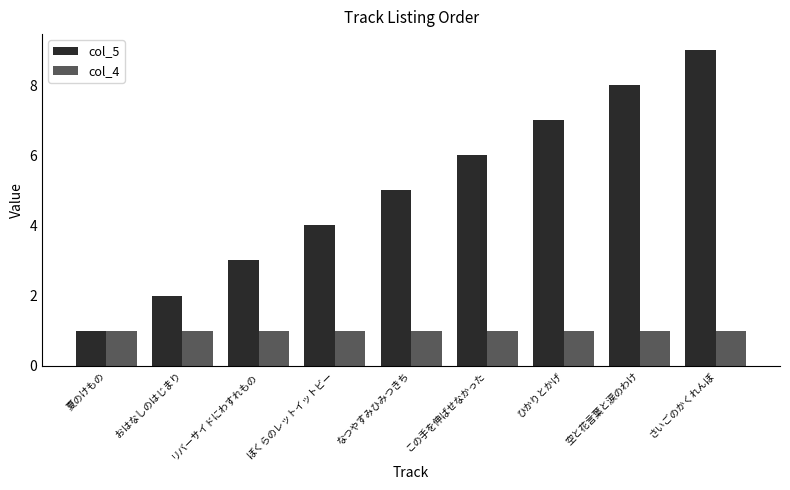

How many bars are there in total?

18